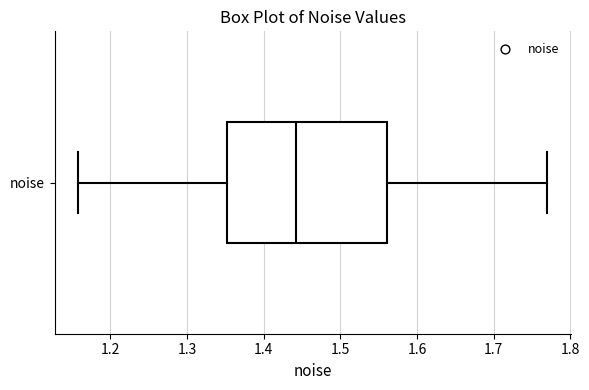

Transcribe this box plot: give where the median line is, the range the box spans, and where the two whiskers end, as read against the x-axis. The values are not printed on the chart, so give them approximately, as read against the axis.

median 1.44, box 1.35 to 1.56, whiskers 1.16 to 1.77